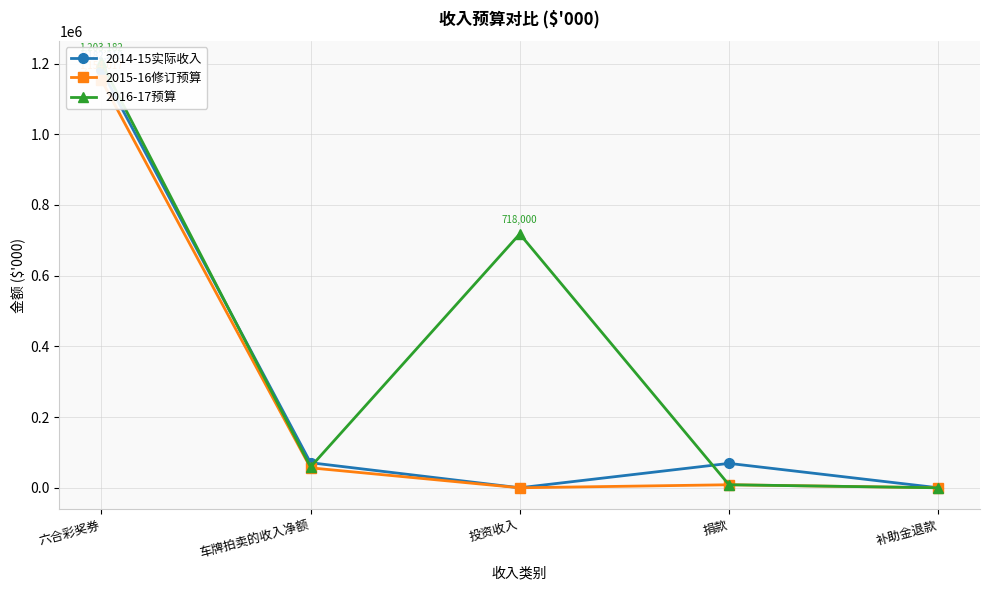

Which series has the largest total across all categories?

2016-17预算